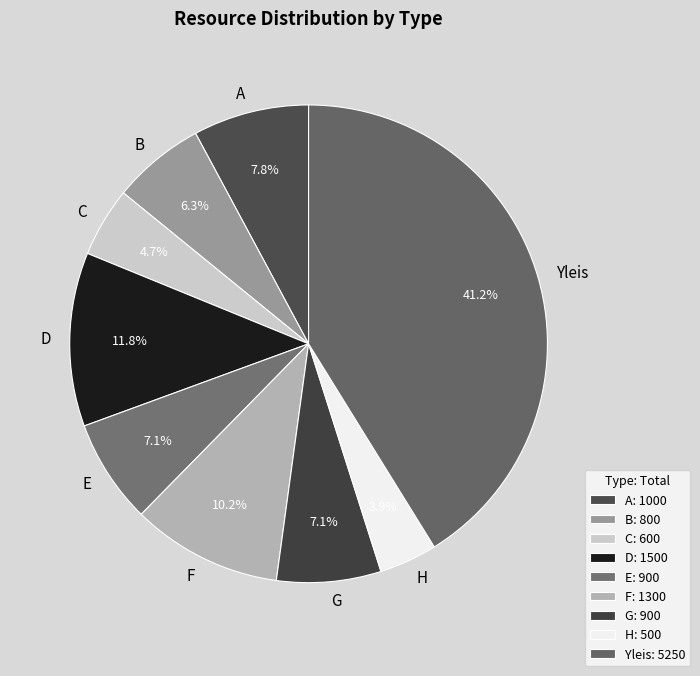

What percentage is the E slice, to the nearest percent?

7%